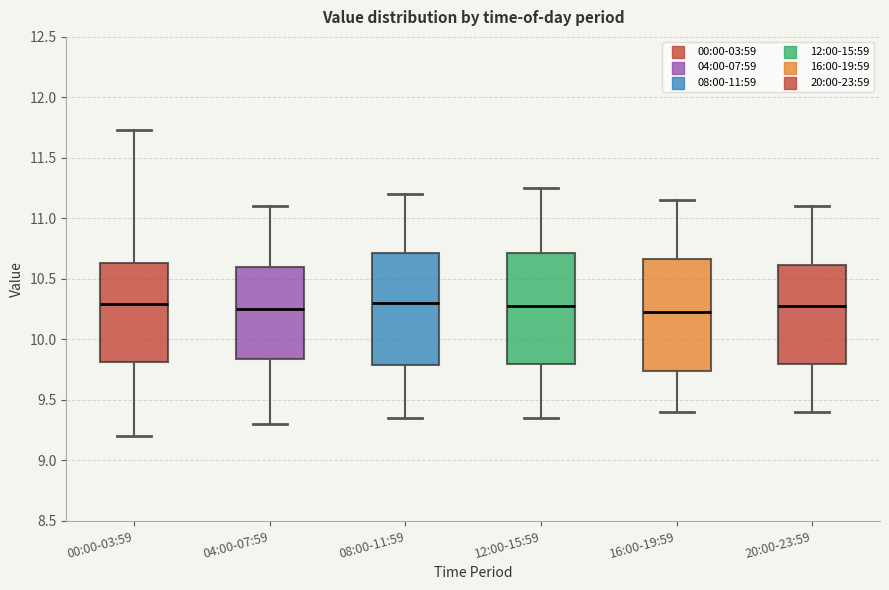

Where is the lower edge of the box for 16:00-19:59 on the y-axis? The values are not printed on the chart, so give them approximately, as read against the axis.

9.75